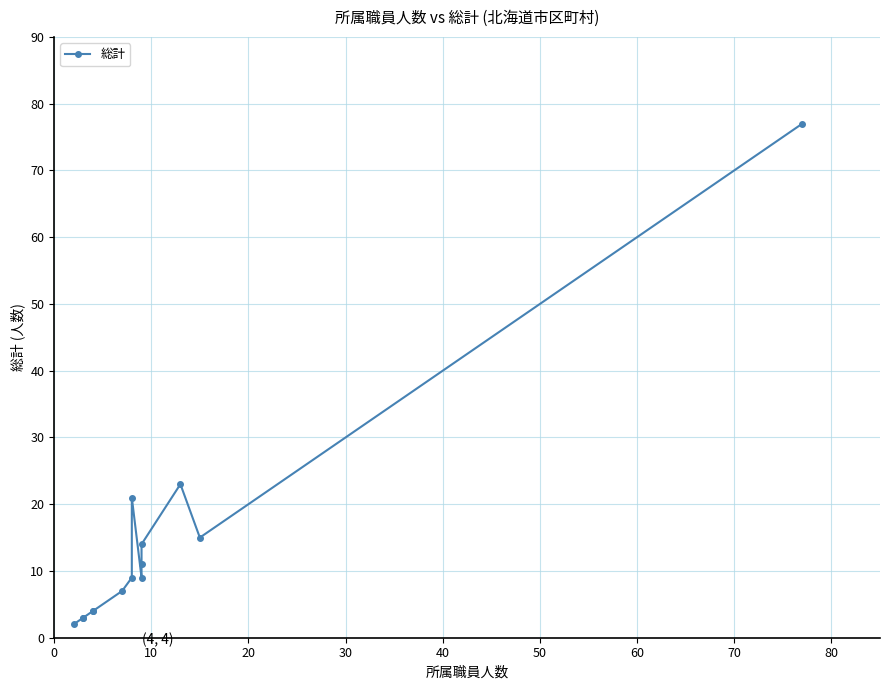

How many points are higher than both their immediate neighbors (excluding endpoints)?

2